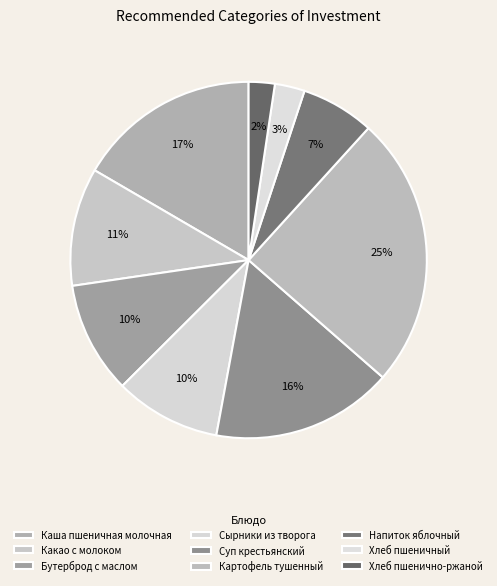

The Хлеб пшенично-ржаной slice represents 9% of the pie. True or false?

False